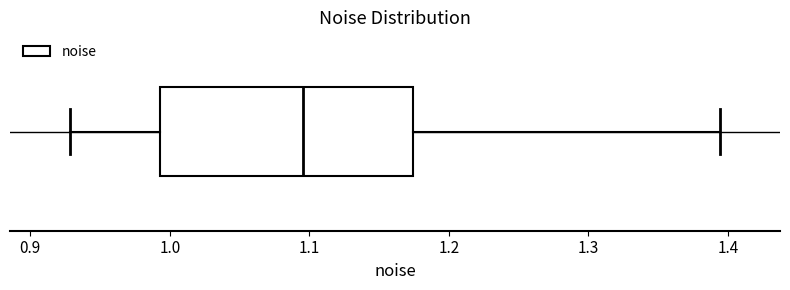

Read this box plot against the x-axis: the position of the median line, the range covered by the box, and the ends of both whiskers. The values are not printed on the chart, so give them approximately, as read against the axis.

median 1.10, box 0.99 to 1.17, whiskers 0.93 to 1.39